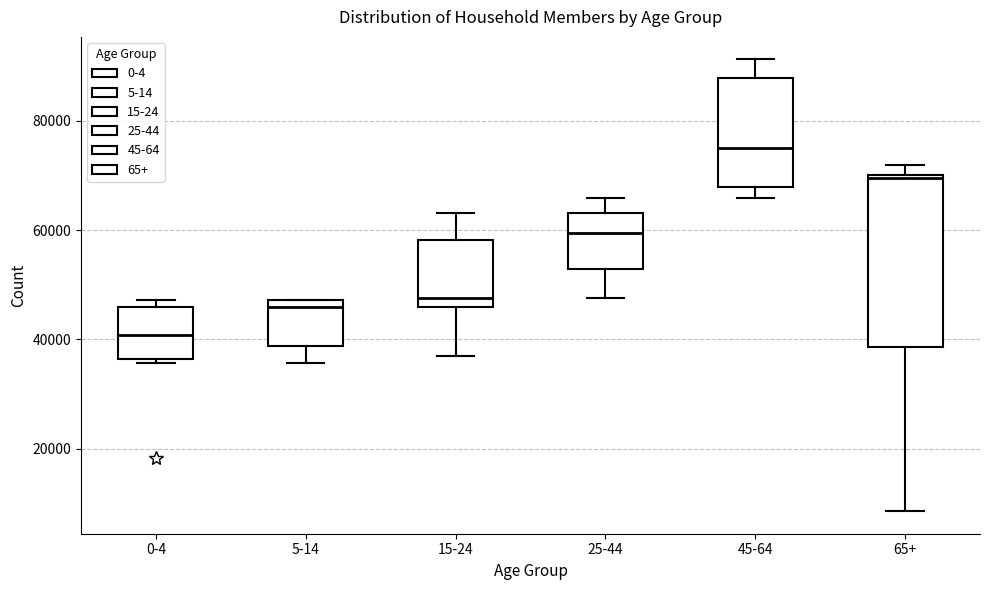

Reading left to right, read every box against the y-axis: the position of its median line, the range the box covers, and the ends of its whiskers. The values are not printed on the chart, so give them approximately, as read against the axis.

0-4: median 40000, box 36000 to 46000, whiskers 36000 to 48000
5-14: median 46000, box 38000 to 48000, whiskers 36000 to 48000
15-24: median 48000, box 46000 to 58000, whiskers 36000 to 64000
25-44: median 60000, box 52000 to 64000, whiskers 48000 to 66000
45-64: median 74000, box 68000 to 88000, whiskers 66000 to 92000
65+: median 70000, box 38000 to 70000, whiskers 8000 to 72000